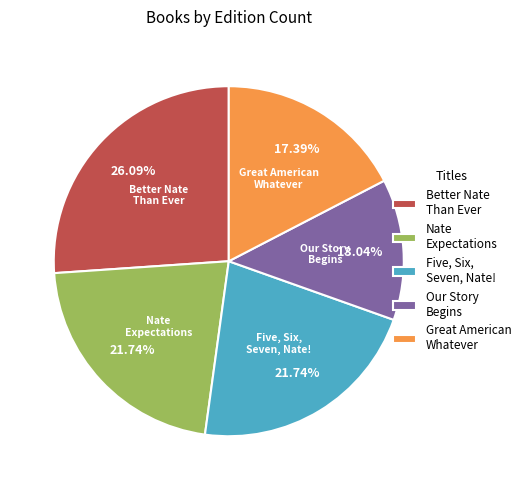

Is there a majority slice in this chart?

No